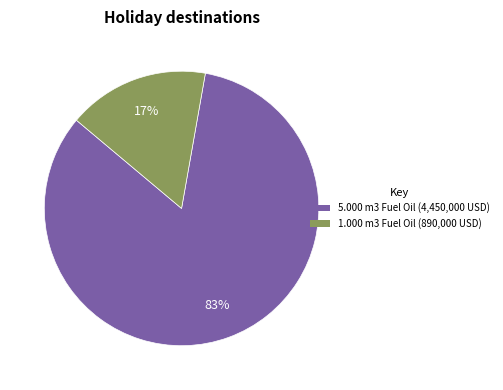

The 5.000 m3 Fuel Oil (4,450,000 USD) slice represents 83% of the pie. True or false?

True